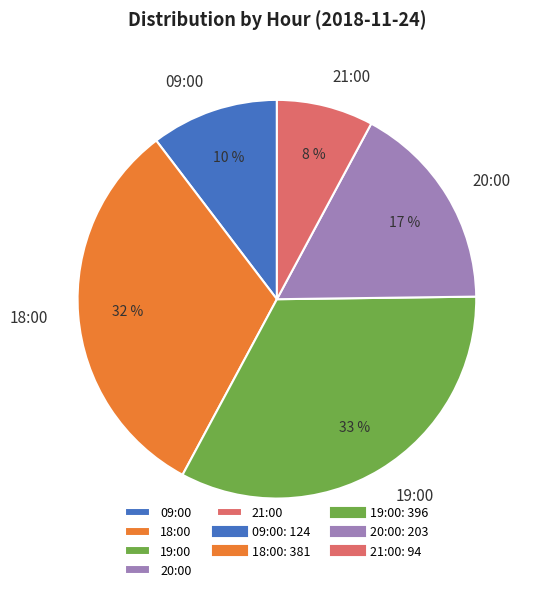

The 20:00 slice represents 28% of the pie. True or false?

False